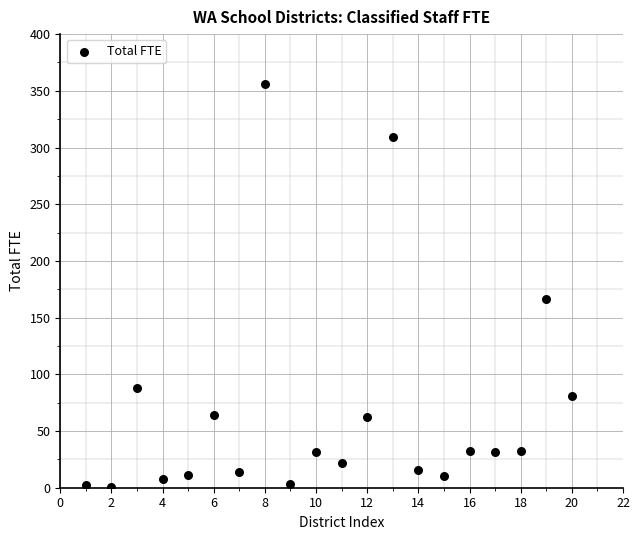

What Y value in the scatter plot is closest to 178?

166.2